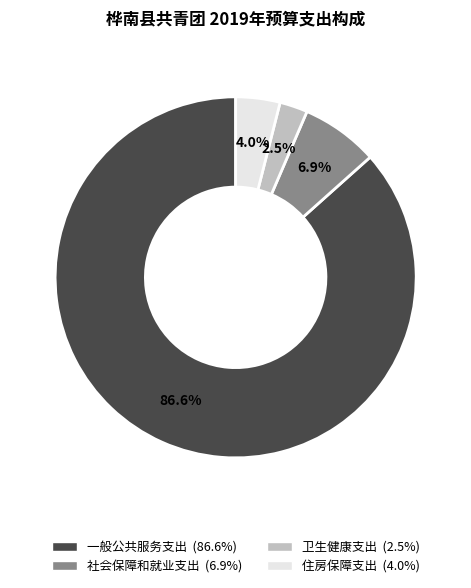

How many segments does this pie chart have?

4